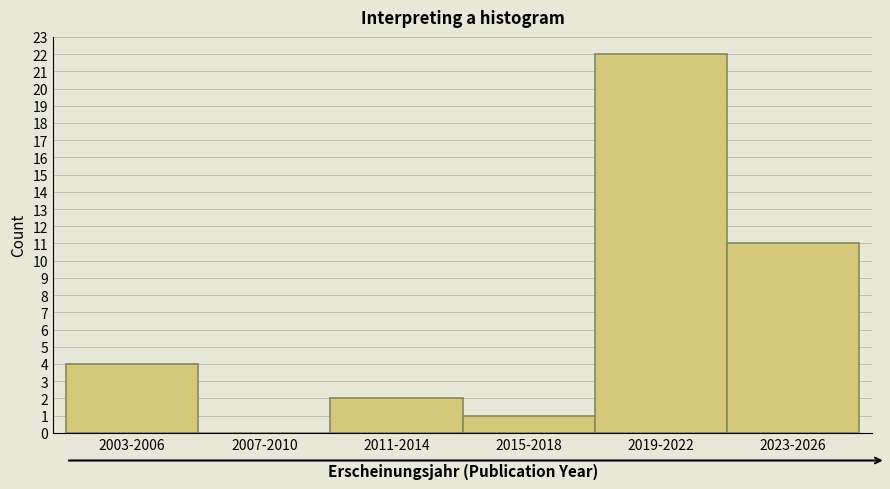

Reading left to right, list all the values displayed in this chart.

2003-2006=4	2007-2010=0	2011-2014=2	2015-2018=1	2019-2022=22	2023-2026=11